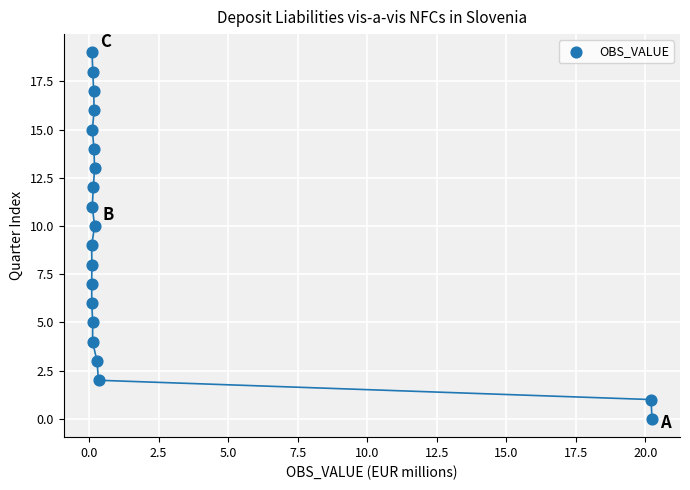

What is the range of Y values (max minus min)?

19